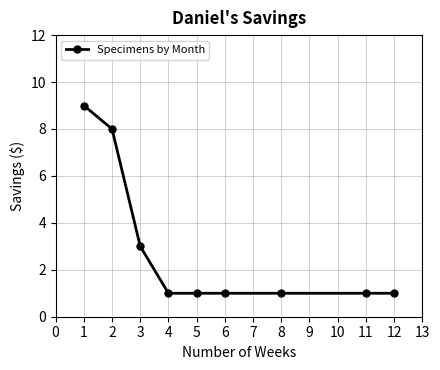

What is the value of the 7th point from the left?

1